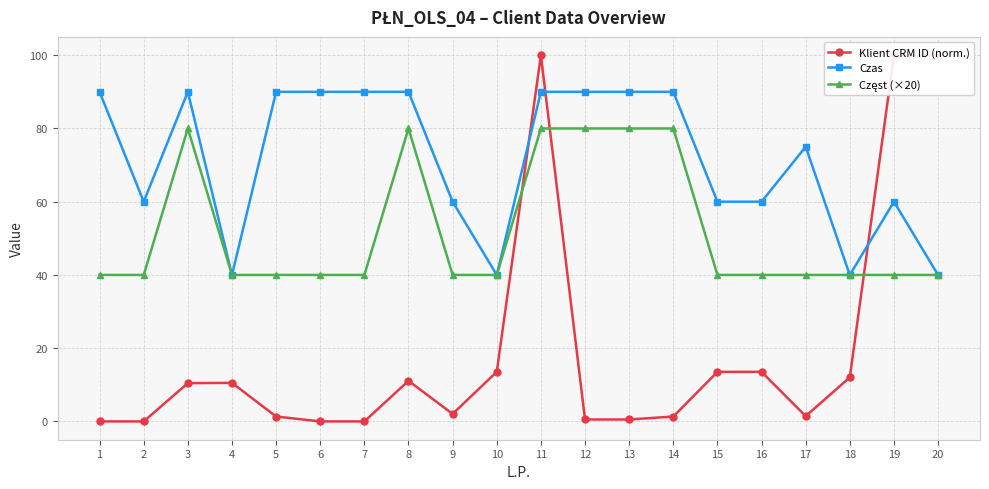

True or false: Częst (×20) has a value of 40.0 at 5.

True